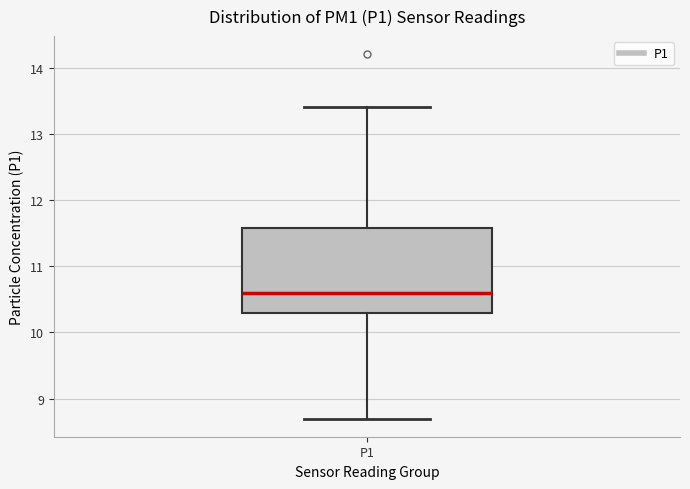

Where is the lower edge of the box for P1 on the y-axis? The values are not printed on the chart, so give them approximately, as read against the axis.

10.3